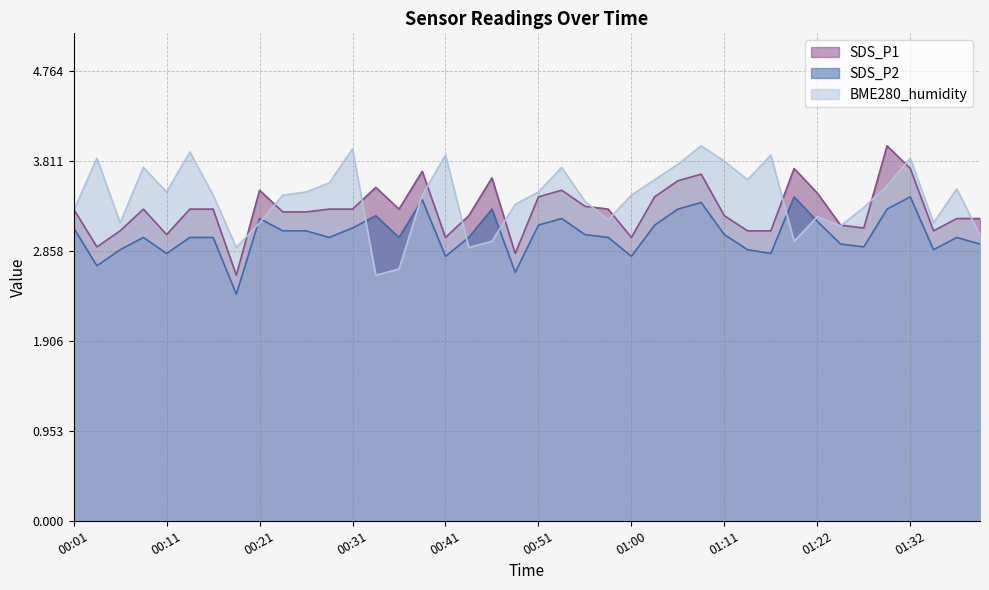

How many times do BME280_humidity and SDS_P2 cross each other?

8